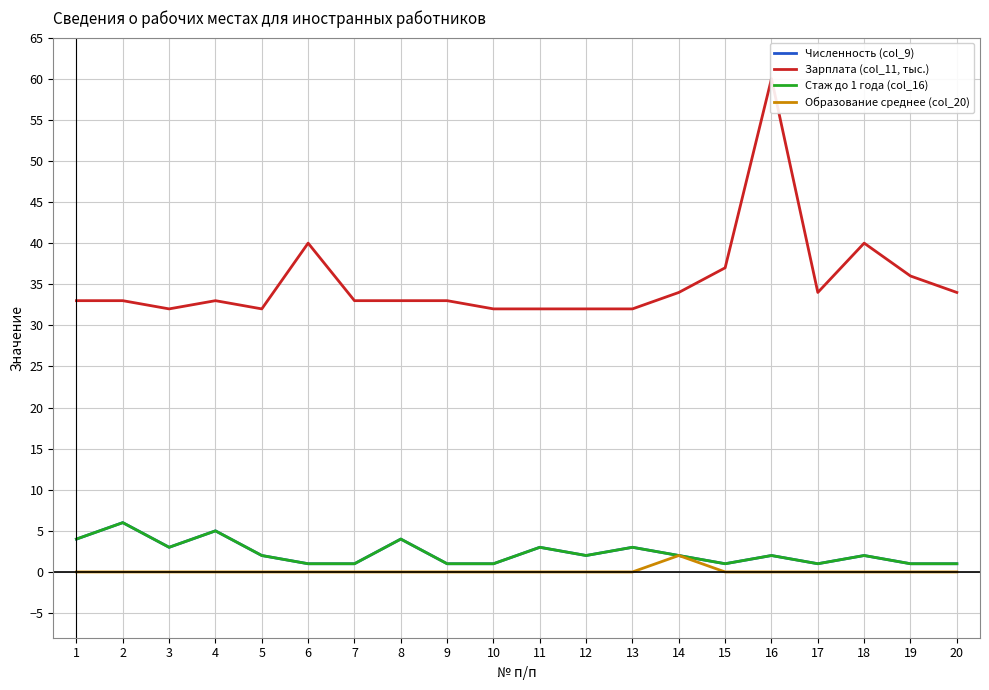

What is the approximate value of Стаж до 1 года (col_16) at 19?

1